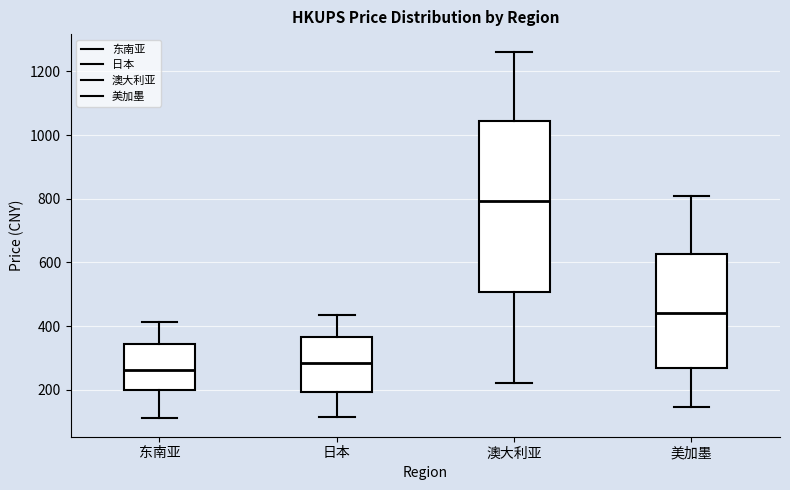

Which box is the tallest, from its lower edge to its upper edge?

澳大利亚